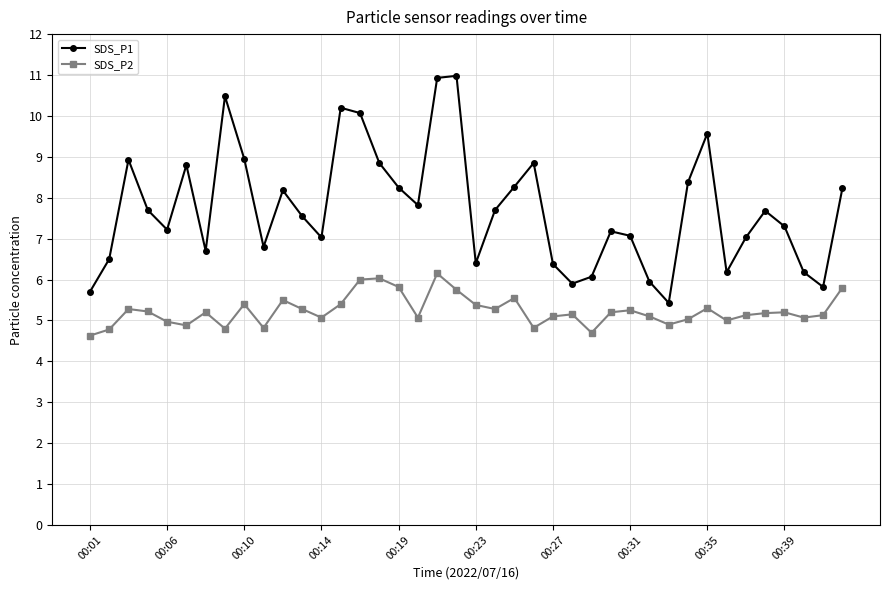

Rank the series by their average value, from highest to lowest.

SDS_P1, SDS_P2